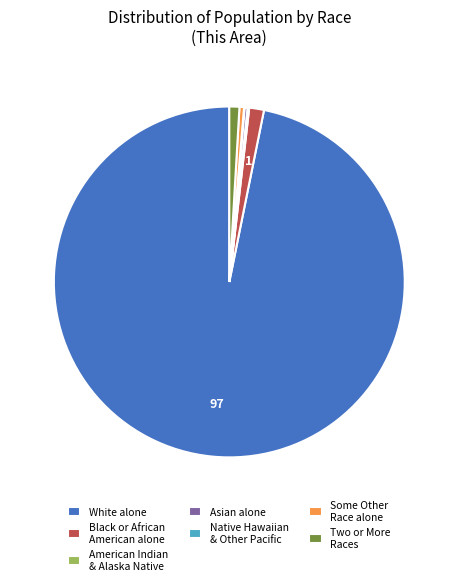

What is the ratio of the value at Some Other Race alone to the value at Two or More Races?

0.5